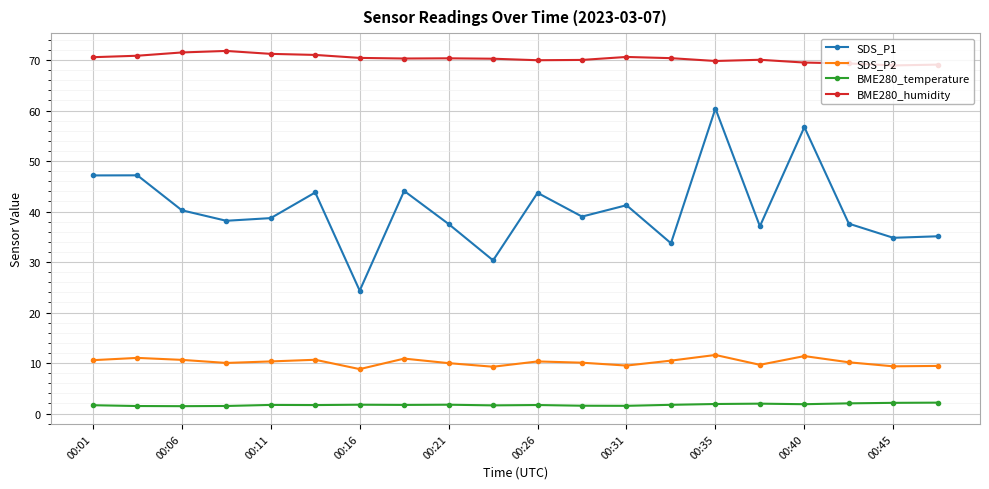

True or false: SDS_P1 has more than 2 interior local peaks.

True